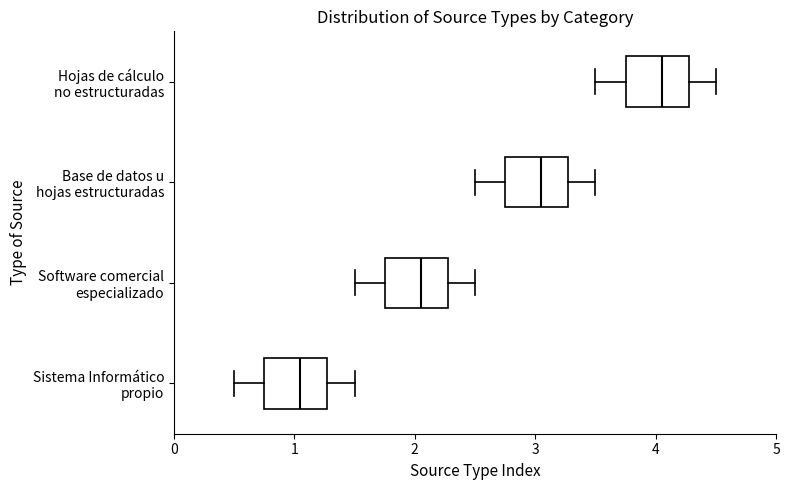

Reading bottom to top, read every box against the x-axis: the position of its median line, the range the box covers, and the ends of its whiskers. The values are not printed on the chart, so give them approximately, as read against the axis.

Sistema Informático propio: median 1.1, box 0.8 to 1.3, whiskers 0.5 to 1.5
Software comercial especializado: median 2.1, box 1.8 to 2.3, whiskers 1.5 to 2.5
Base de datos u hojas estructuradas: median 3.1, box 2.8 to 3.3, whiskers 2.5 to 3.5
Hojas de cálculo no estructuradas: median 4.1, box 3.8 to 4.3, whiskers 3.5 to 4.5